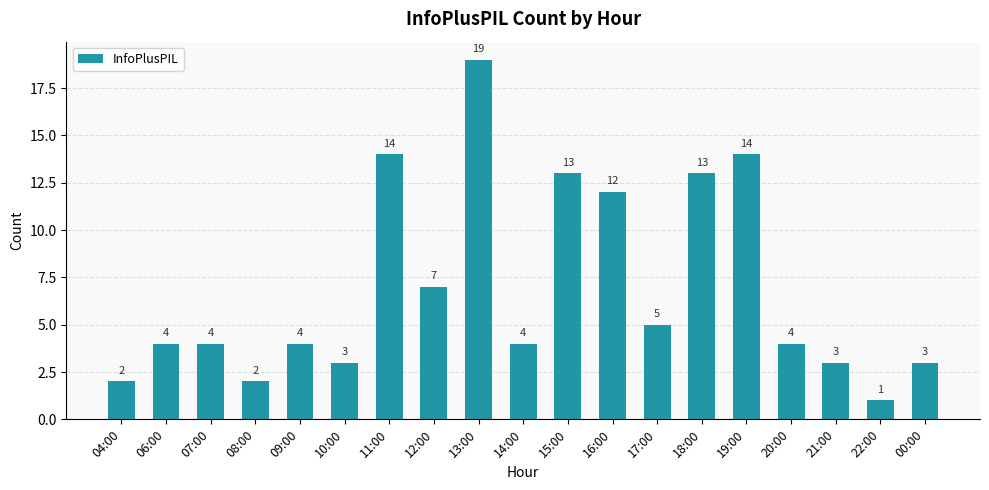

What is the label of the 4th bar from the left?

08:00